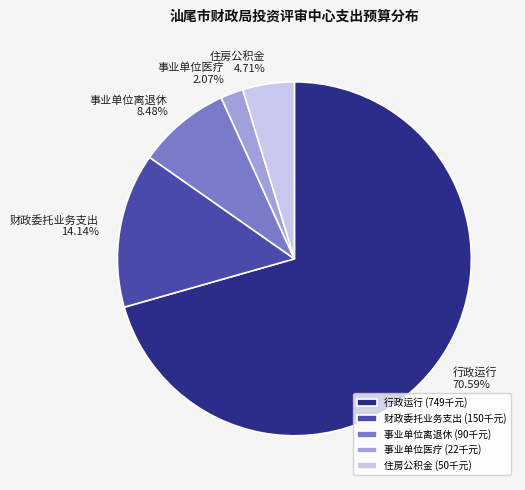

To the nearest percent, what percentage of the pie is 财政委托业务支出?

14%